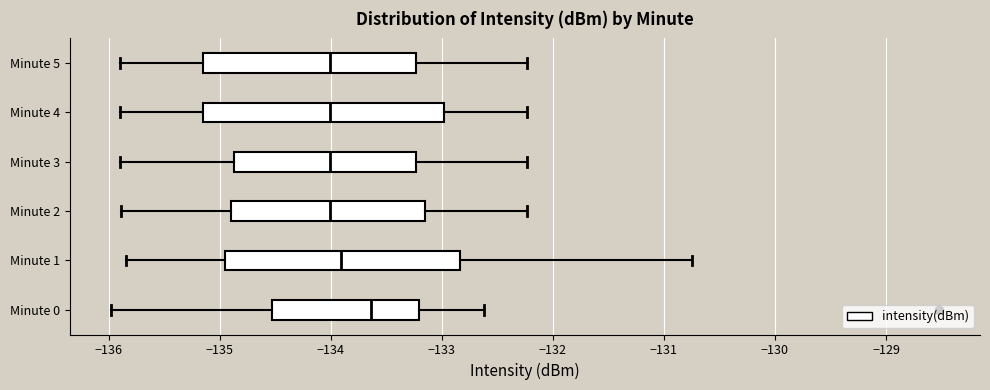

Where is the left edge of the box for Minute 3 on the x-axis? The values are not printed on the chart, so give them approximately, as read against the axis.

-134.9